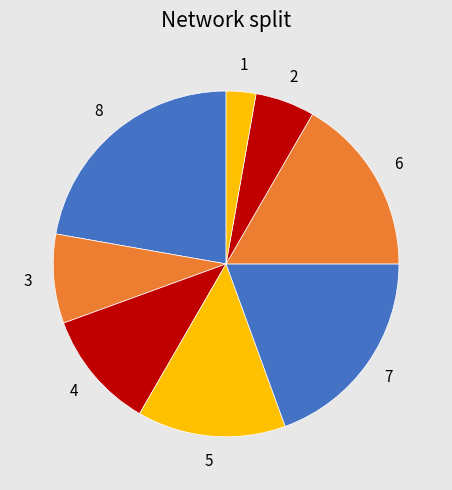

How many slices are in this pie chart?

8